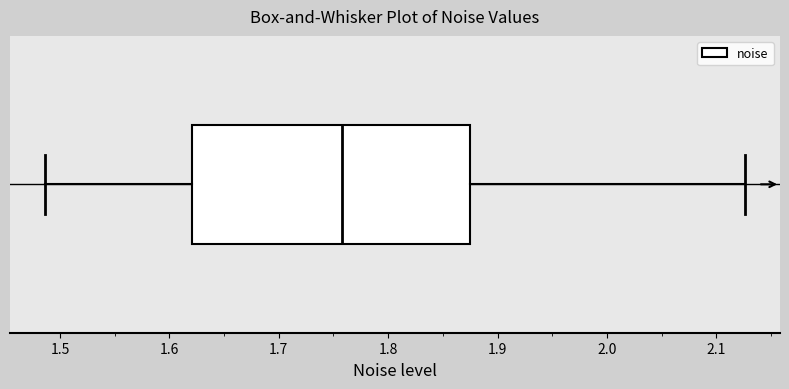

Read this box plot against the x-axis: the position of the median line, the range covered by the box, and the ends of both whiskers. The values are not printed on the chart, so give them approximately, as read against the axis.

median 1.76, box 1.62 to 1.87, whiskers 1.49 to 2.13